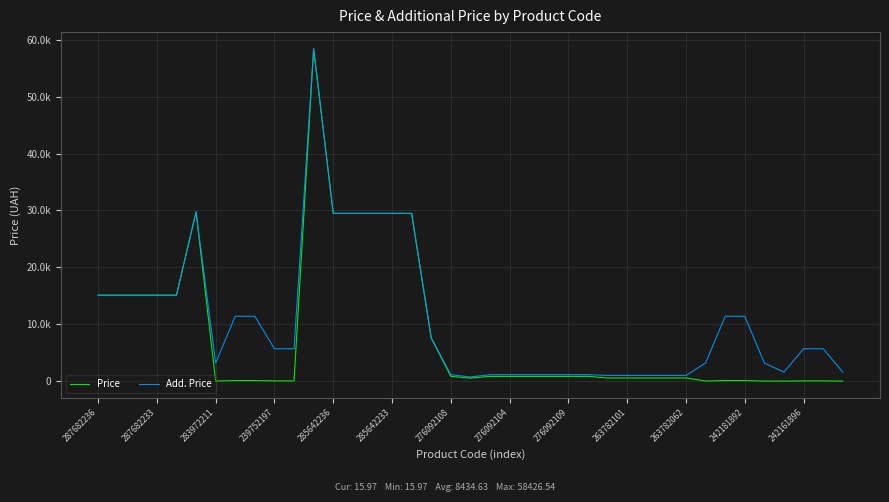

What is the smallest value displayed?

16.0